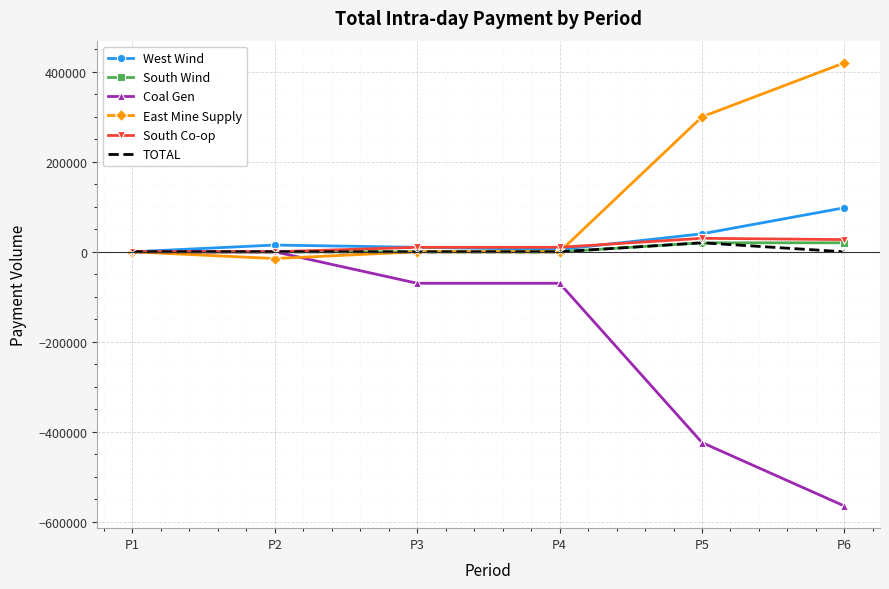

Count the number of data series in this chart.

6